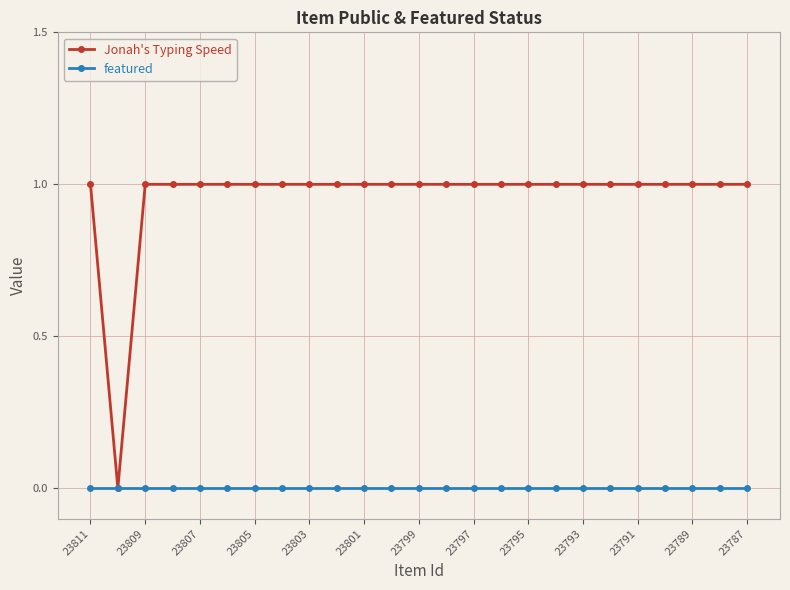

Which series has the largest range (max minus min)?

Jonah's Typing Speed